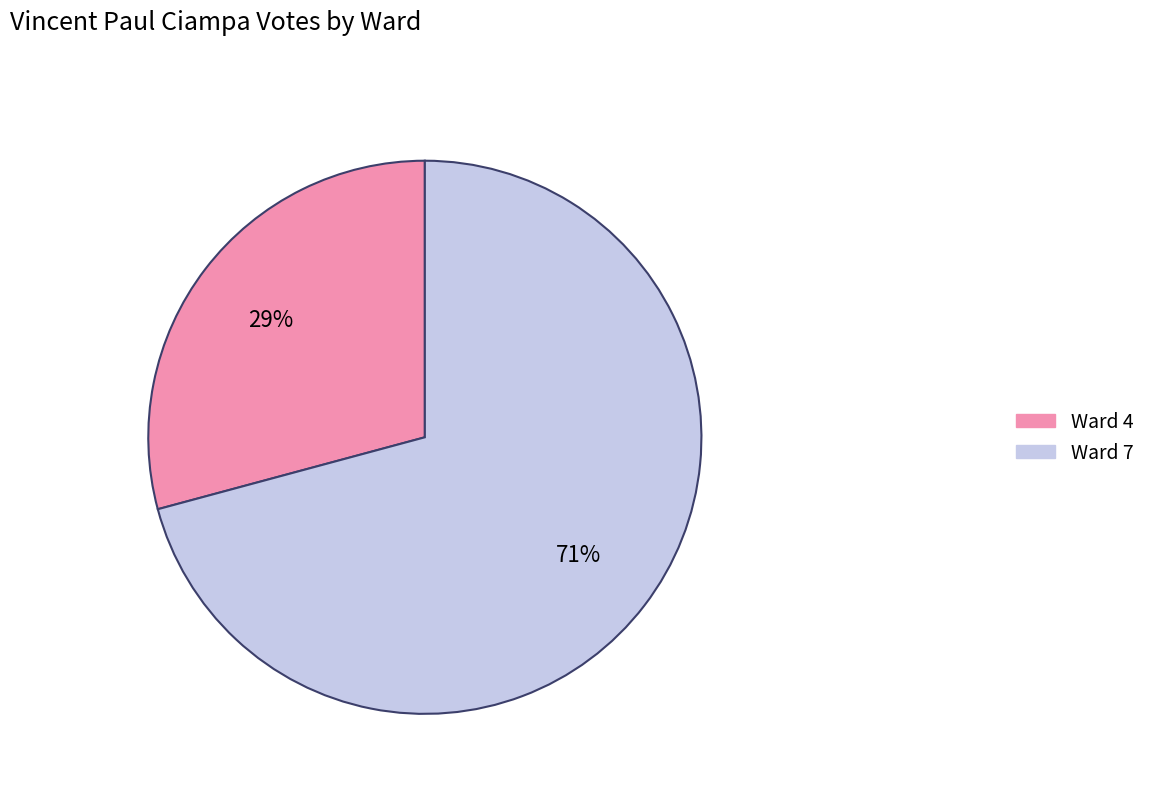

Is there any slice that represents more than half of the pie?

Yes